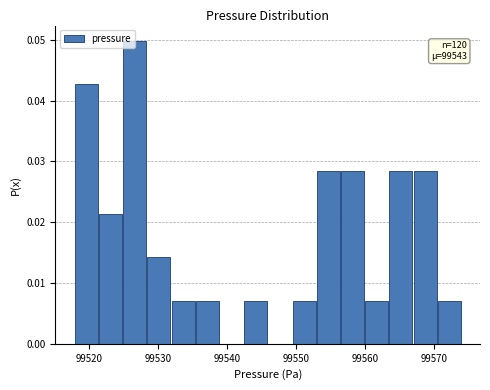

Around what value on the x-axis is the tallest bar? Give the approximate position of its centre, as read against the axis.

99527